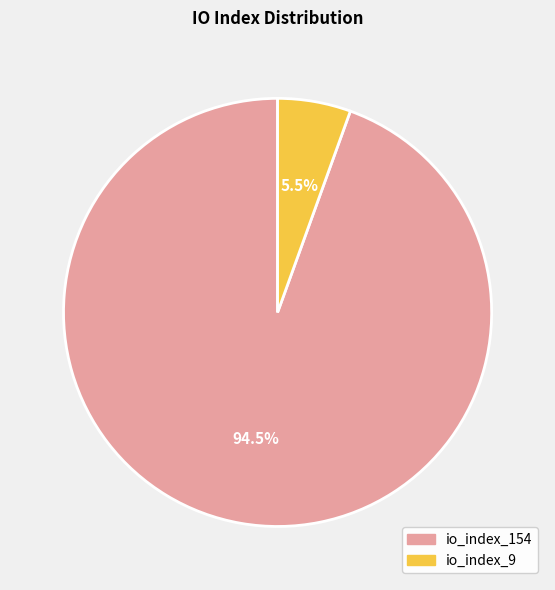

Count the number of slices in the pie.

2